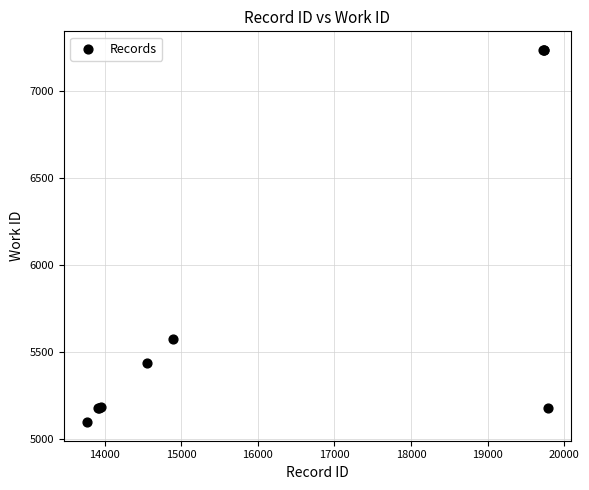

What Y value in the scatter plot is closest to 6165?

5574